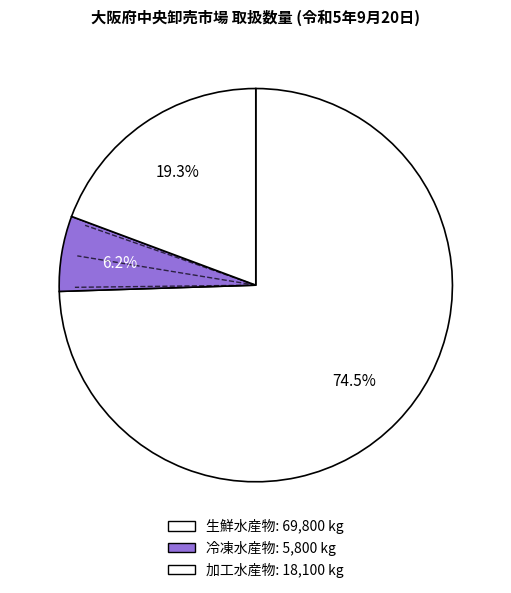

To the nearest percent, what is the difference between the 加工水産物 and 生鮮水産物 slice percentages?

55%